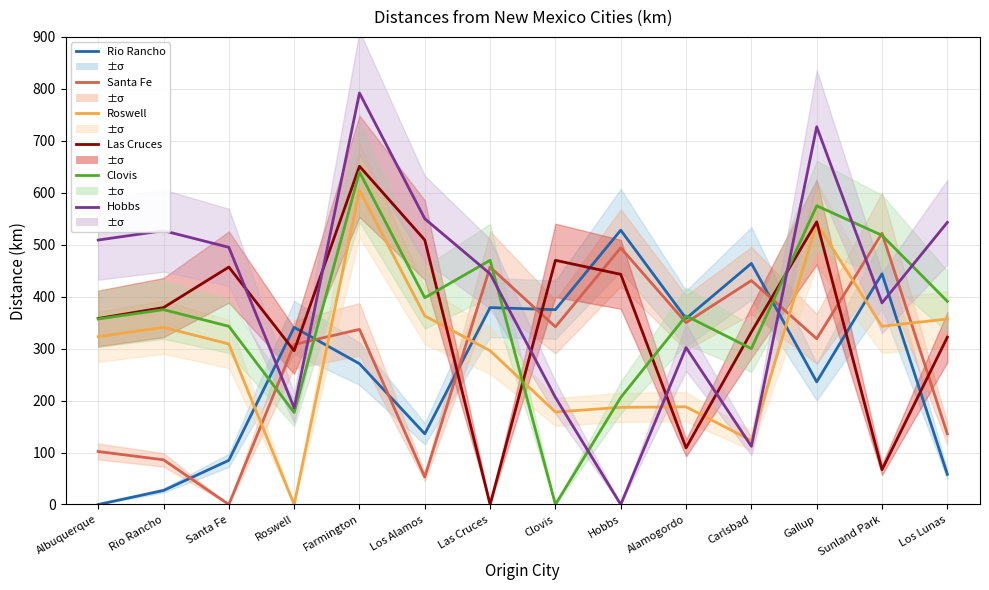

How many series are shown in this chart?

6